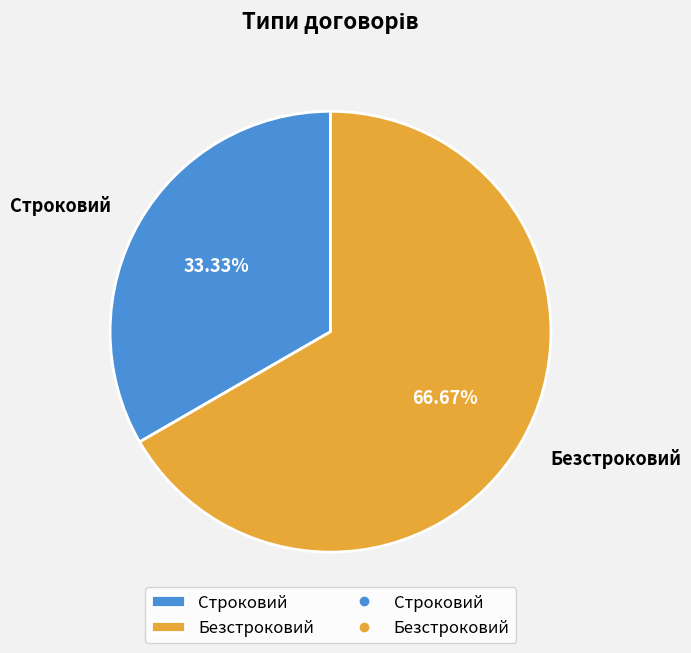

What percentage is the Безстроковий slice, to the nearest percent?

67%